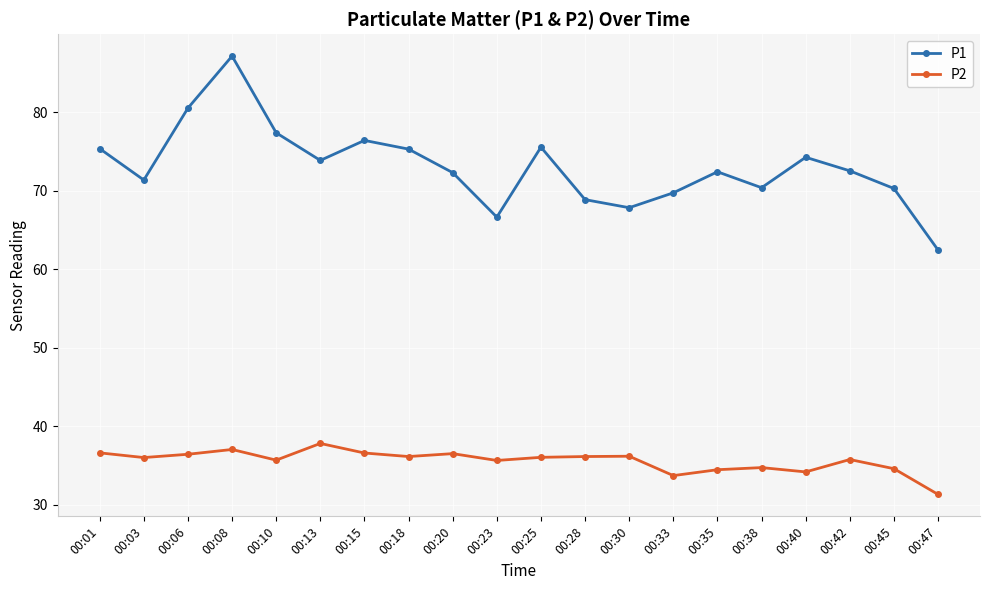

Count the number of data series in this chart.

2